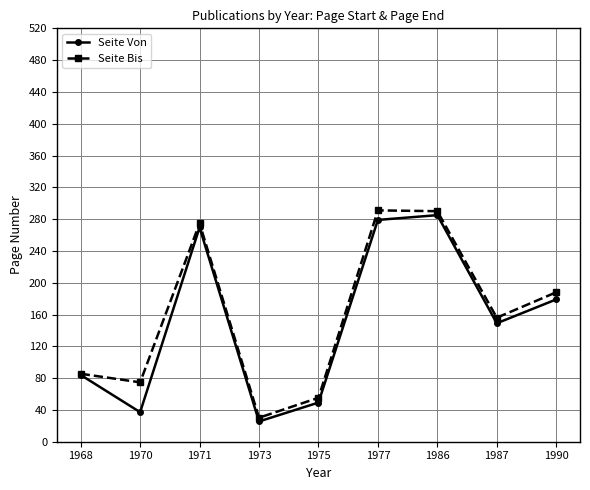

What is the total value across all series at 1990?

367.0